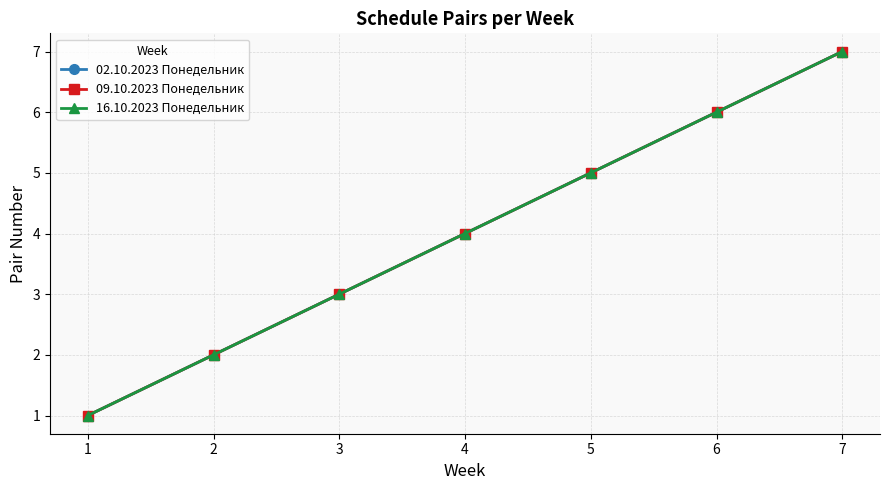

At which label is 02.10.2023 Понедельник closest to 4?

4